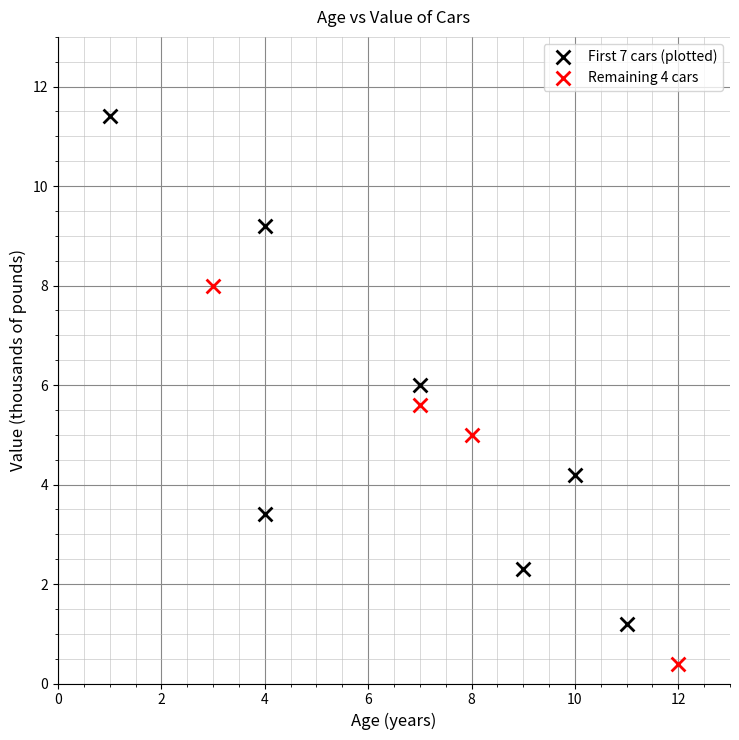

Which series reaches the minimum Y coordinate?

Remaining 4 cars